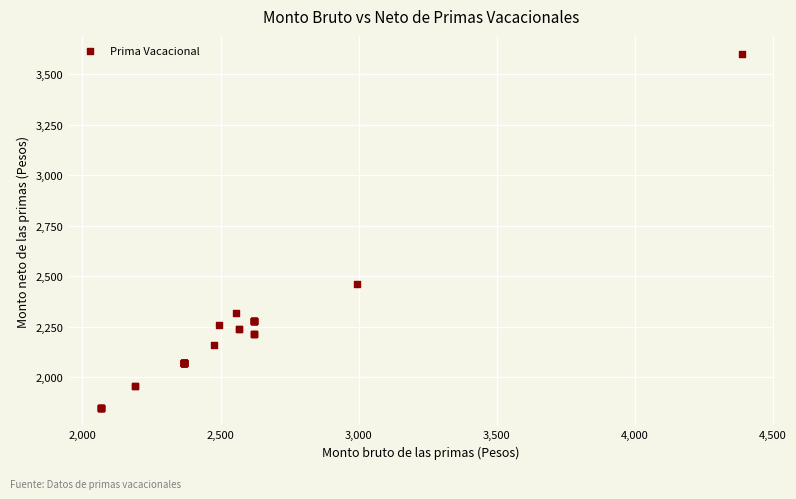

What Y value in the scatter plot is closest to 2727?

2464.4